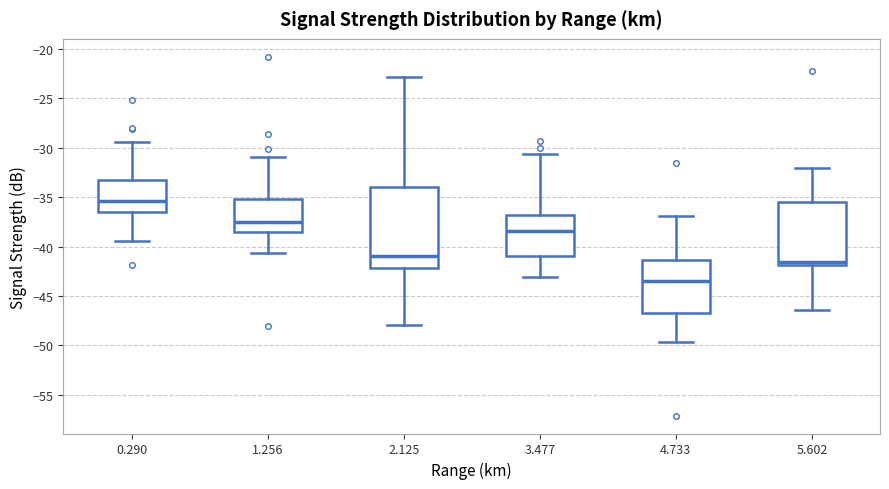

Reading left to right, transcribe this box plot: for each box, give where its median line is, the range the box spans, and where its two whiskers end, as read against the y-axis. The values are not printed on the chart, so give them approximately, as read against the axis.

0.290: median -35.5, box -36.5 to -33.0, whiskers -39.5 to -29.5
1.256: median -37.5, box -38.5 to -35.0, whiskers -40.5 to -31.0
2.125: median -41.0, box -42.0 to -34.0, whiskers -48.0 to -23.0
3.477: median -38.5, box -41.0 to -37.0, whiskers -43.0 to -30.5
4.733: median -43.5, box -46.5 to -41.5, whiskers -49.5 to -37.0
5.602: median -41.5, box -42.0 to -35.5, whiskers -46.5 to -32.0